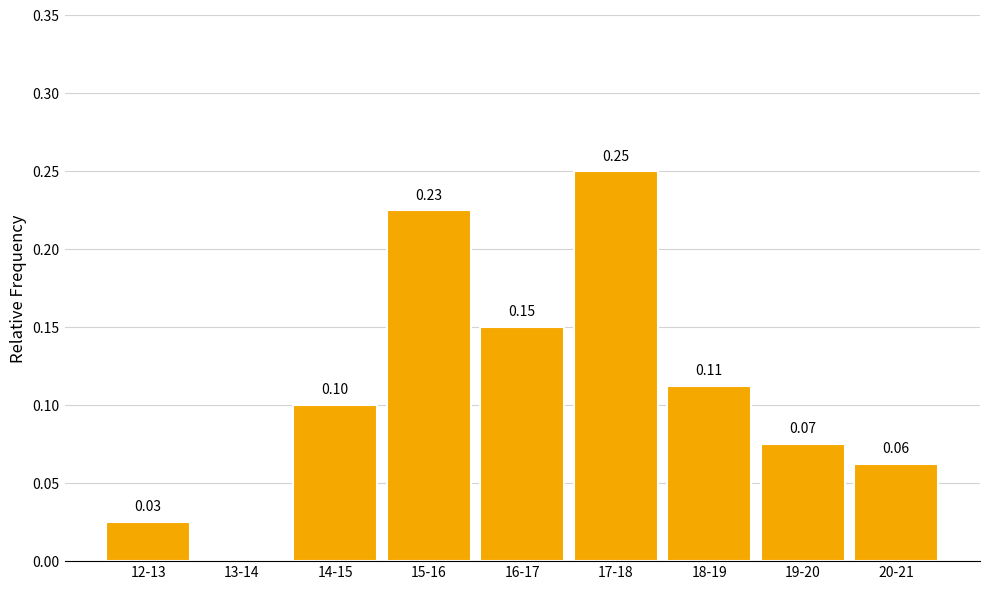

What is the sum of all values?

1.0